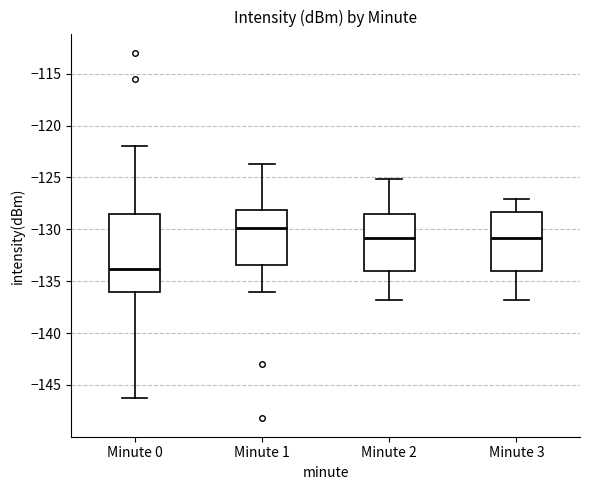

Comparing the boxes themselves (not the whiskers), which one is the tallest?

Minute 0